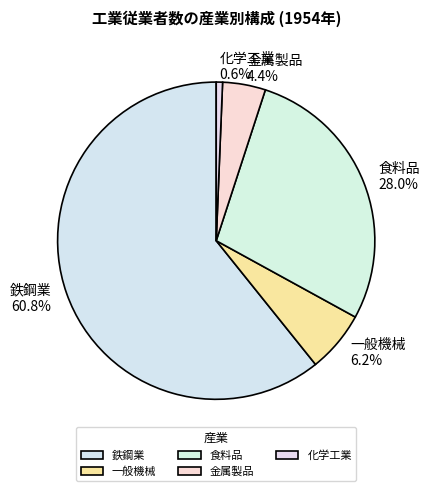

How many segments does this pie chart have?

5